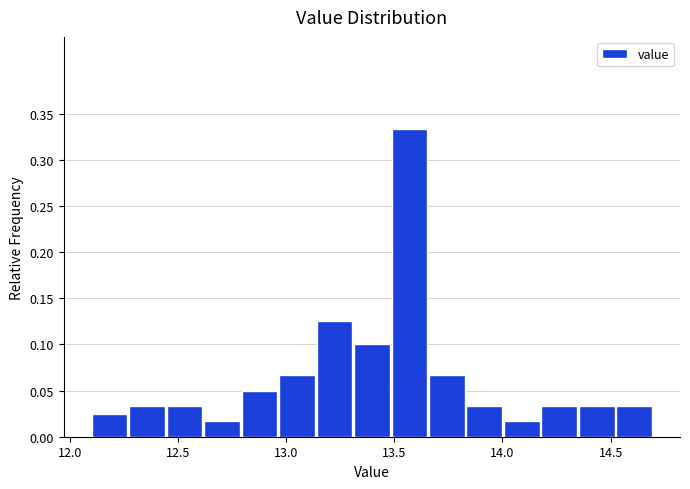

Read against the x-axis, roughly where is the centre of the tallest bar?

13.55